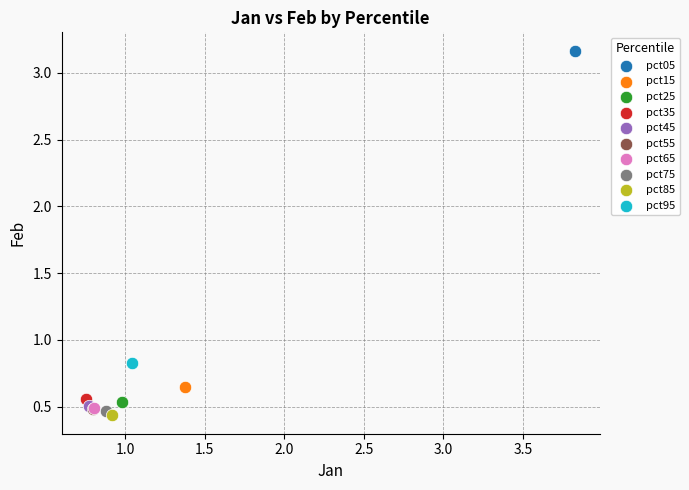

What are all the series names shown in the legend?

pct05, pct15, pct25, pct35, pct45, pct55, pct65, pct75, pct85, pct95